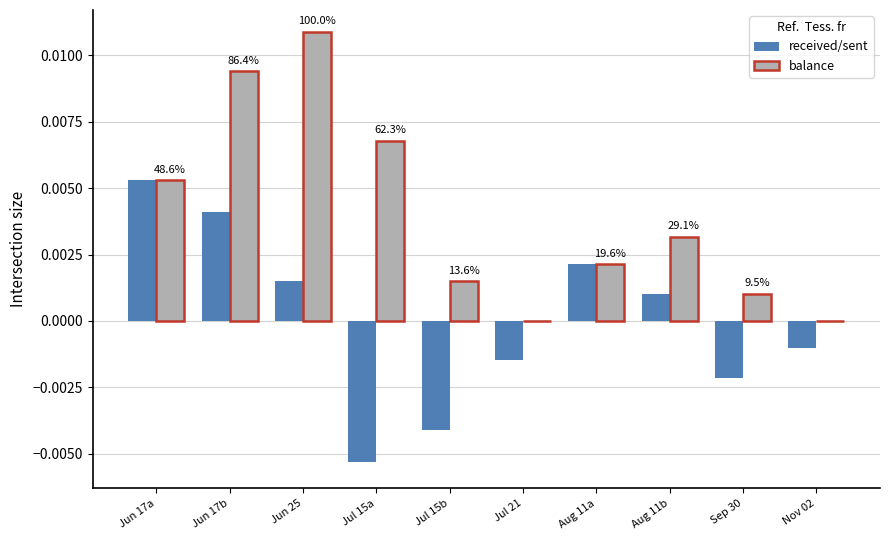

The value of received/sent at Aug 11a is 0.0. True or false?

True